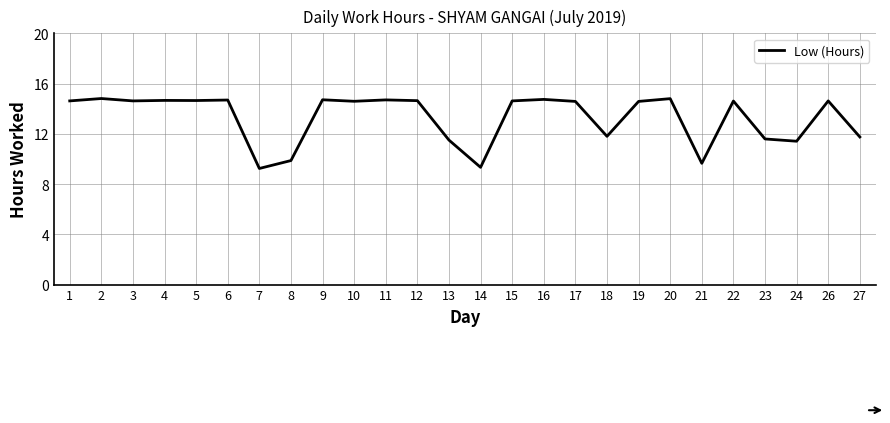

The value at 16 is 7.8. True or false?

False